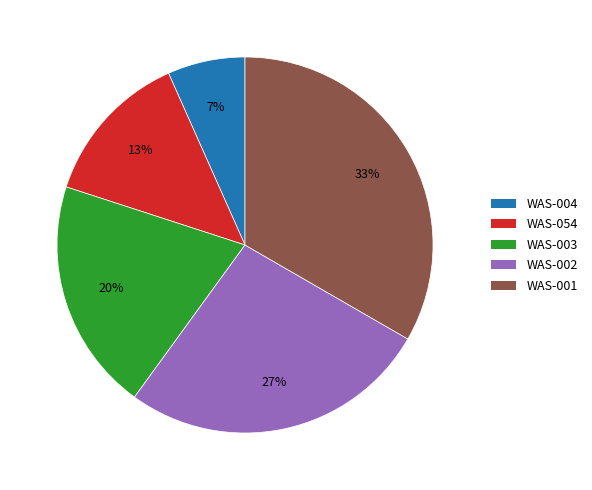

Rank the categories by value from lowest to highest.

WAS-004, WAS-054, WAS-003, WAS-002, WAS-001